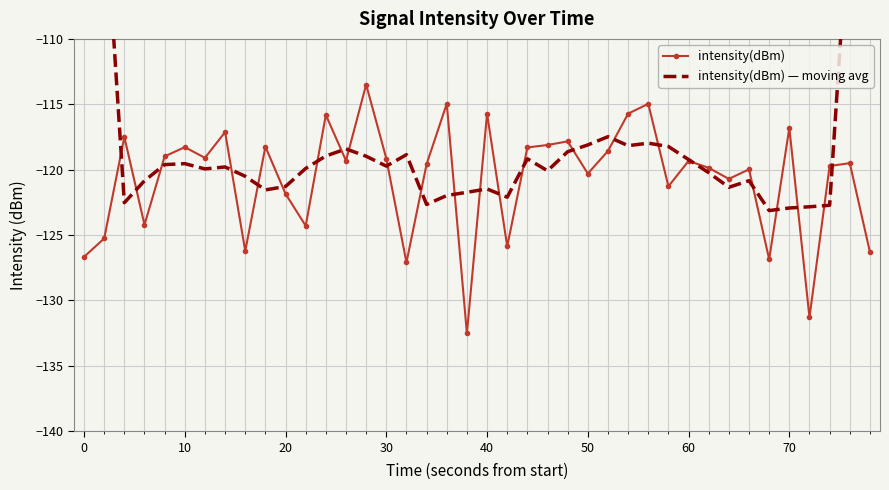

How many lines are shown in the chart?

2